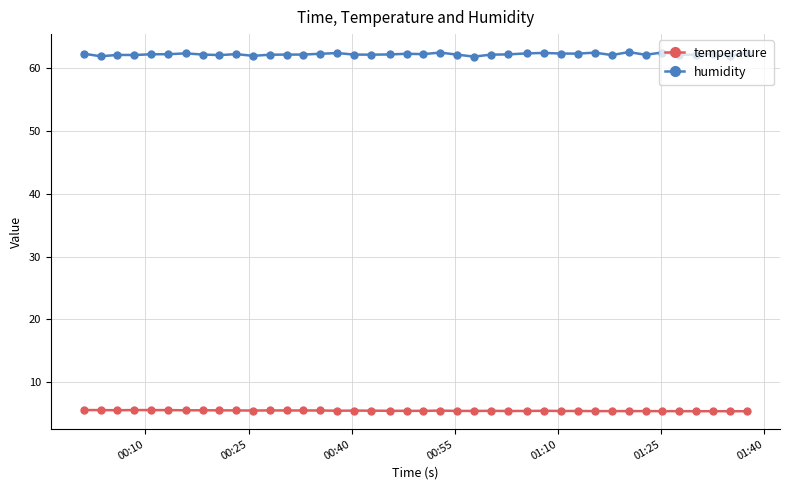

Which series has the largest range (max minus min)?

humidity